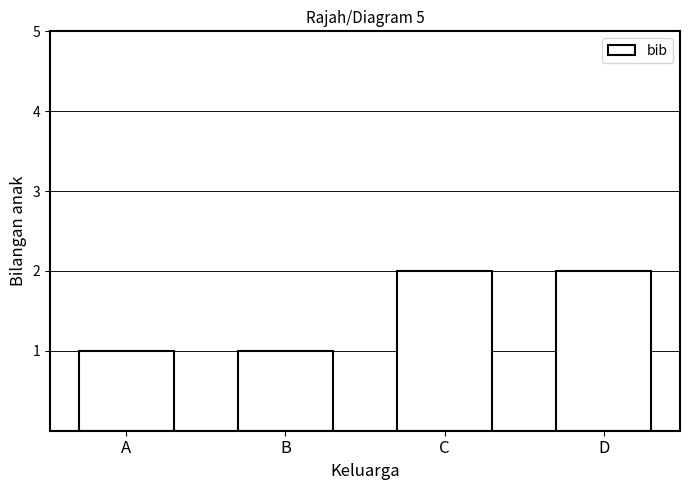

What is the difference between the second highest and minimum values?

1